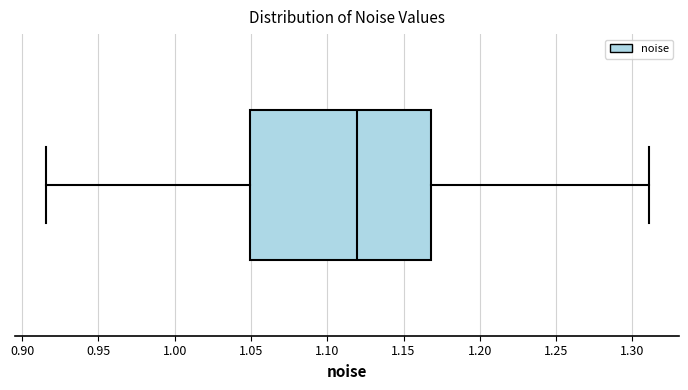

Where does the median line of the box sit on the x-axis? The values are not printed on the chart, so give them approximately, as read against the axis.

1.120